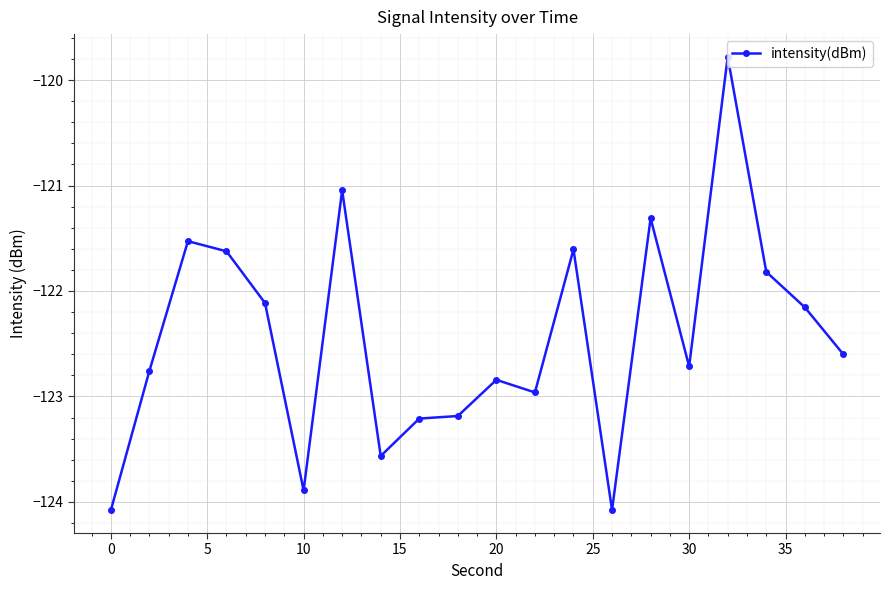

Reading right to left, transcribe all the data shown in this chart.

-122.6	-122.2	-121.8	-119.8	-122.7	-121.3	-124.1	-121.6	-123.0	-122.8	-123.2	-123.2	-123.6	-121.0	-123.9	-122.1	-121.6	-121.5	-122.8	-124.1